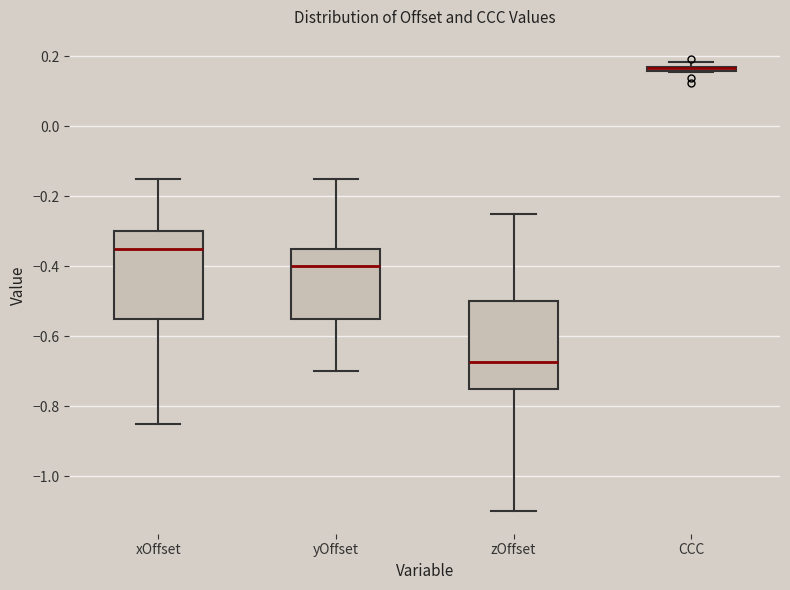

Where is the upper edge of the box for CCC on the y-axis? The values are not printed on the chart, so give them approximately, as read against the axis.

0.18